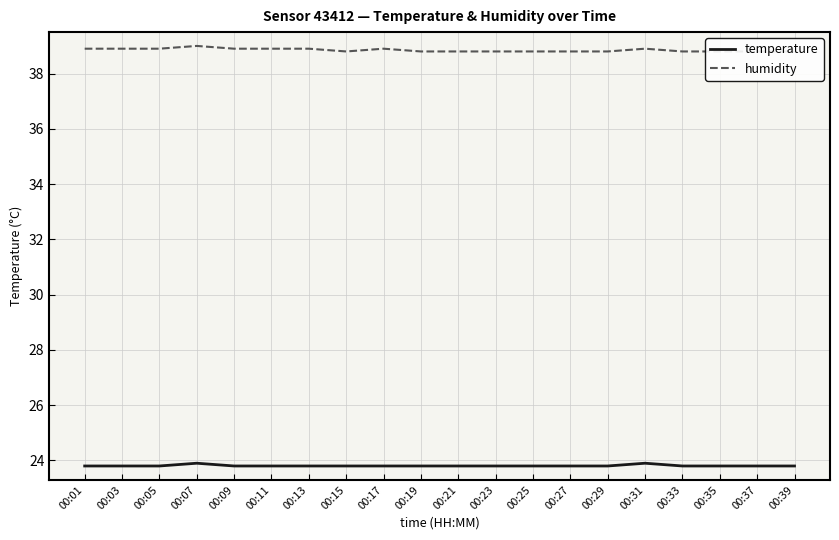

Reading right to left, extract all data points from this chart.

temperature: 00:39=23.8	00:37=23.8	00:35=23.8	00:33=23.8	00:31=23.9	00:29=23.8	00:27=23.8	00:25=23.8	00:23=23.8	00:21=23.8	00:19=23.8	00:17=23.8	00:15=23.8	00:13=23.8	00:11=23.8	00:09=23.8	00:07=23.9	00:05=23.8	00:03=23.8	00:01=23.8
humidity: 00:39=38.8	00:37=38.8	00:35=38.8	00:33=38.8	00:31=38.9	00:29=38.8	00:27=38.8	00:25=38.8	00:23=38.8	00:21=38.8	00:19=38.8	00:17=38.9	00:15=38.8	00:13=38.9	00:11=38.9	00:09=38.9	00:07=39.0	00:05=38.9	00:03=38.9	00:01=38.9